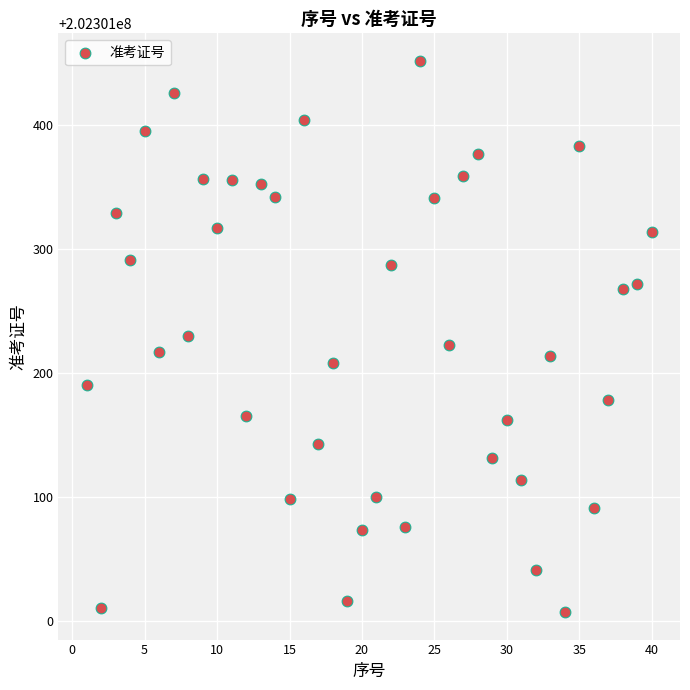

What is the range of Y values (max minus min)?

445